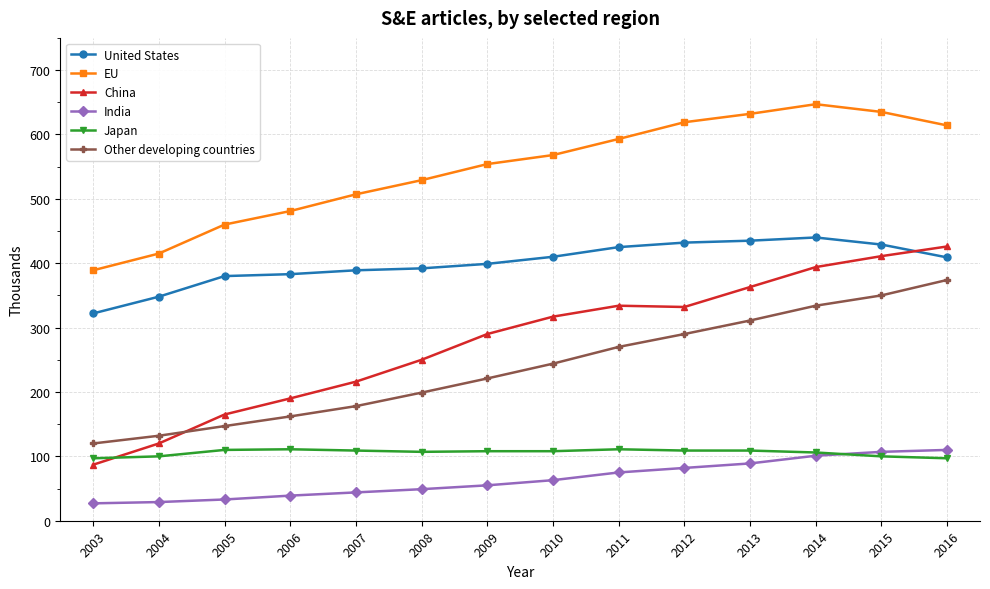

Does the chart display data point markers on the line(s)?

Yes